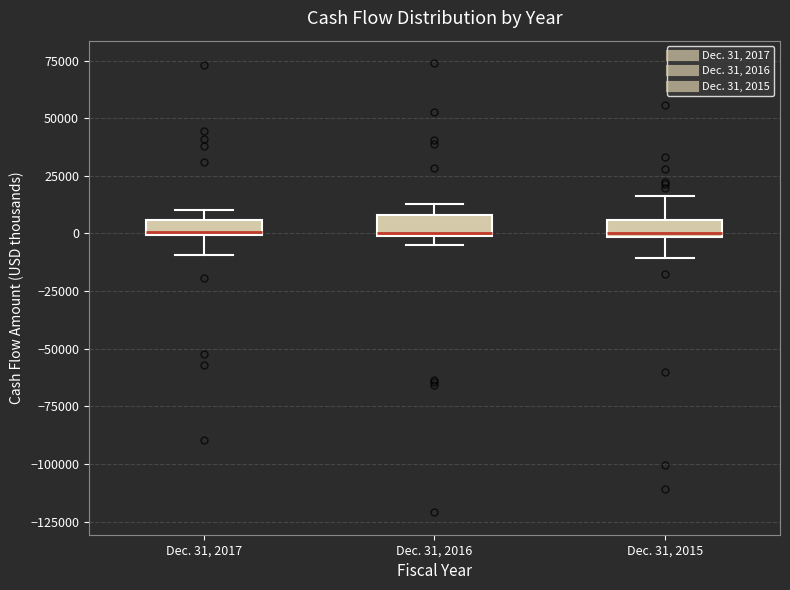

Where does the lower whisker of the box for Dec. 31, 2015 end on the y-axis? The values are not printed on the chart, so give them approximately, as read against the axis.

-10000